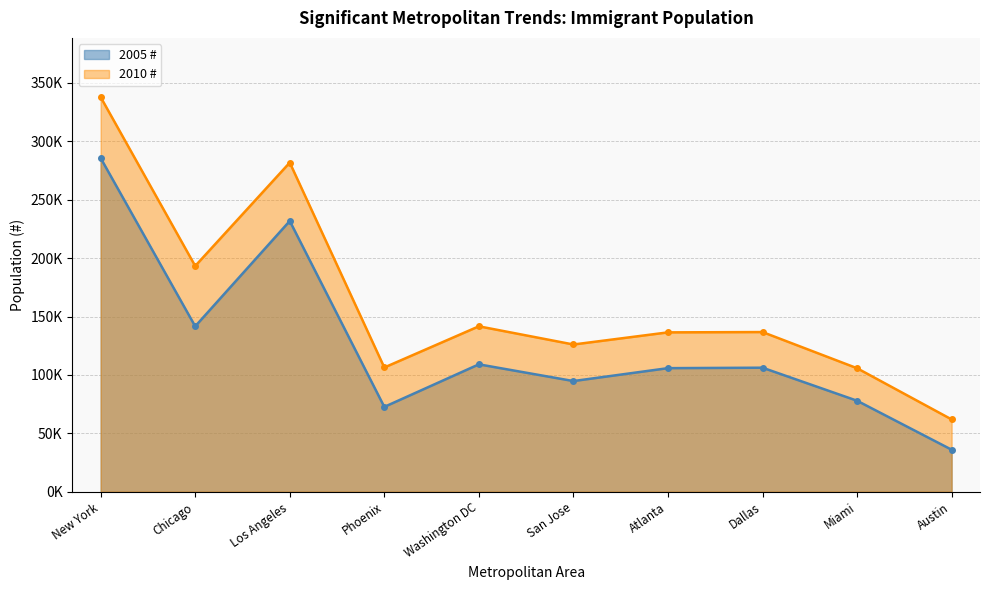

What is the sum of all 2010 # values?

1627772